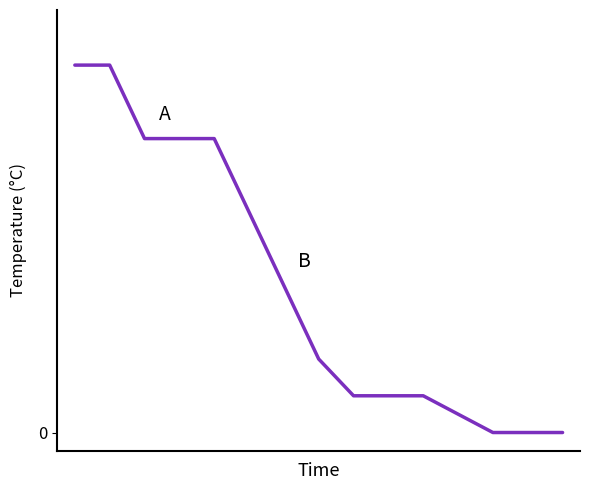

Is this an area chart (filled region under the line)?

No